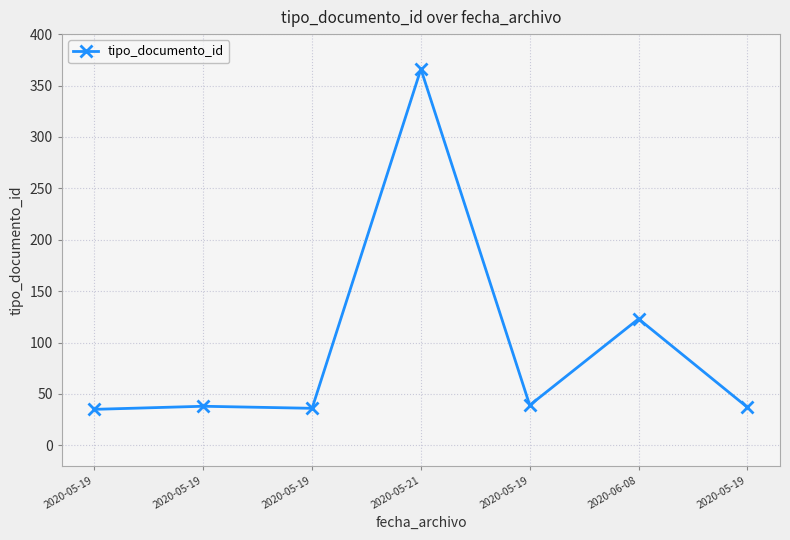

What is the label of the 7th point from the right?

2020-05-19